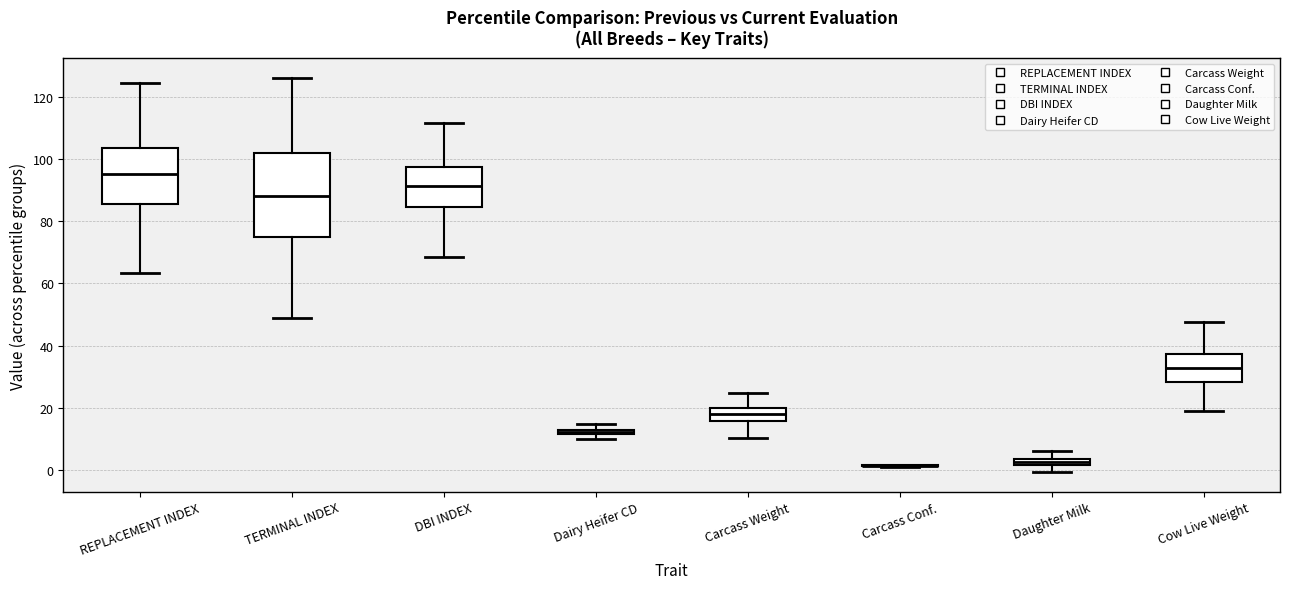

Where does the lower whisker of the box for Carcass Weight end on the y-axis? The values are not printed on the chart, so give them approximately, as read against the axis.

10